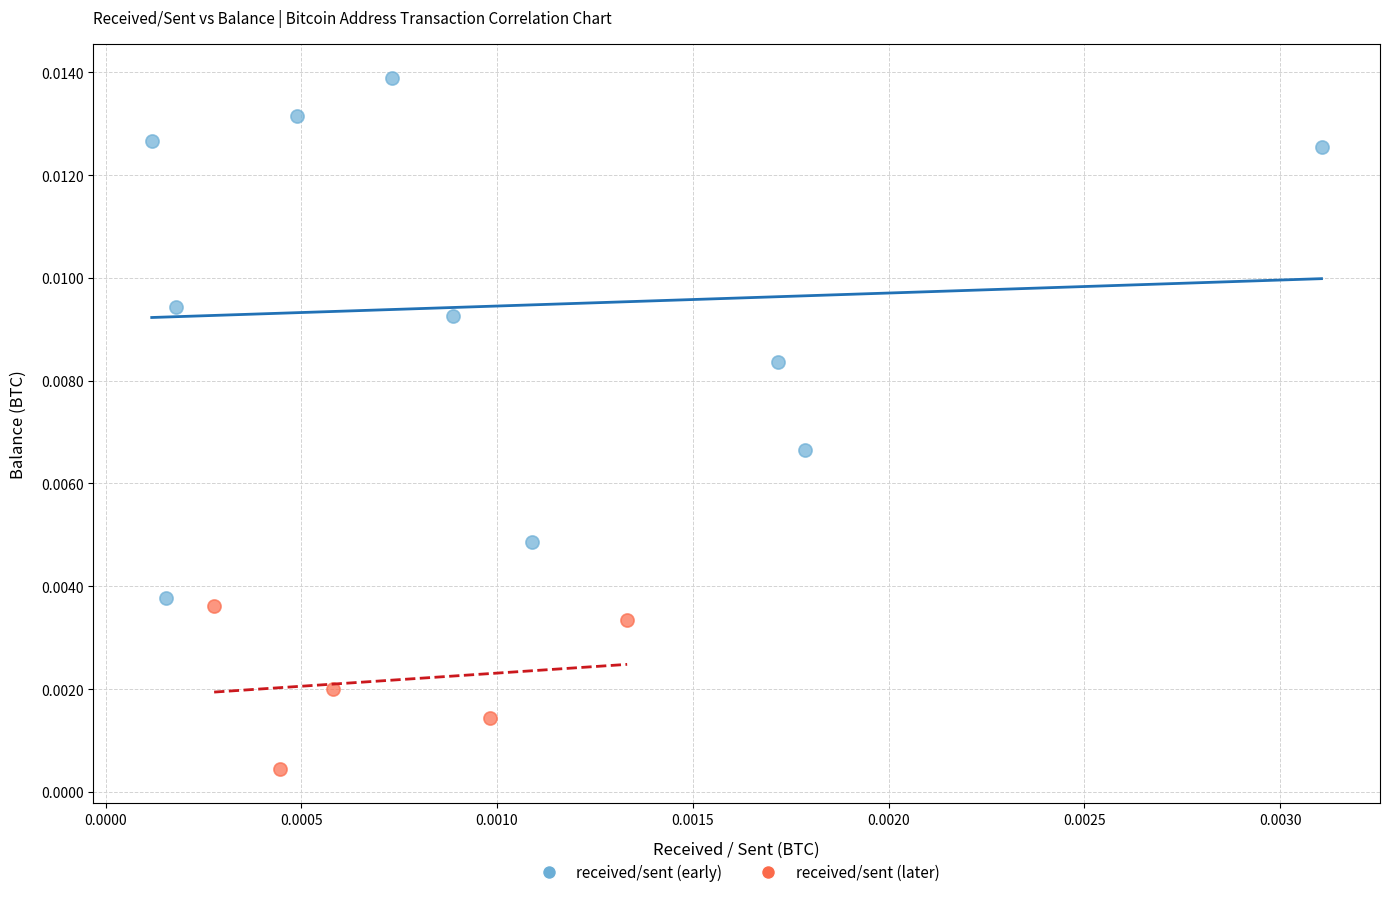

Which series reaches the minimum Y coordinate?

received/sent (later)